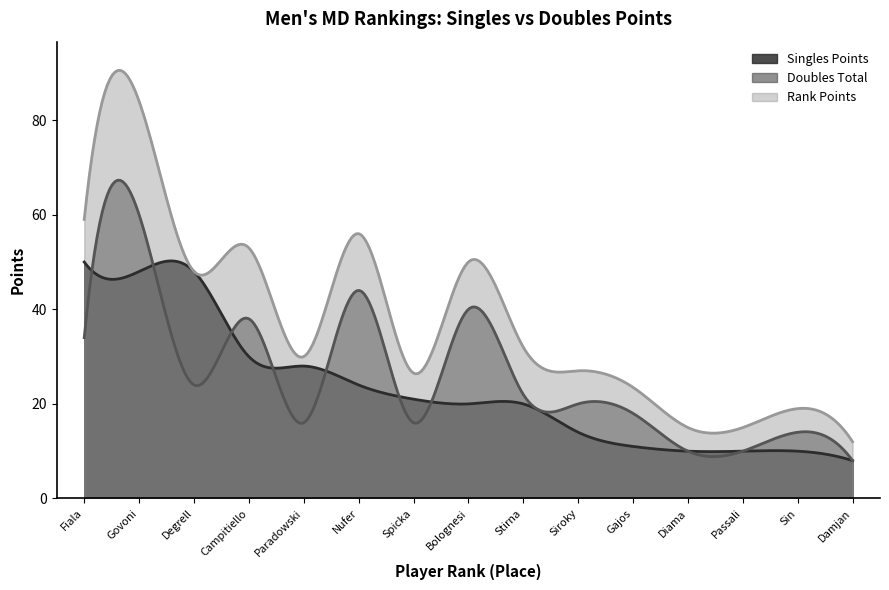

List the labels in order of Singles Points value, smallest first.

Damjan, Diama, Passali, Sin, Gajos, Siroky, Bolognesi, Stirna, Spicka, Nufer, Paradowski, Campitiello, Govoni, Degrell, Fiala